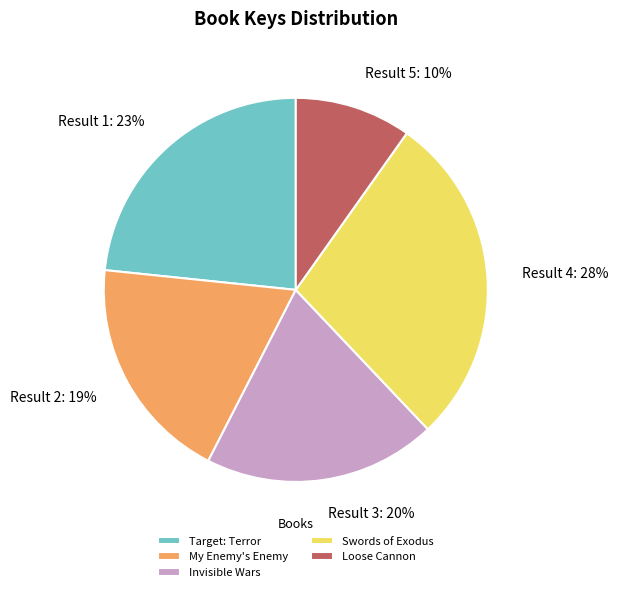

To the nearest percent, what is the difference between the largest and smallest slice percentages?

18%